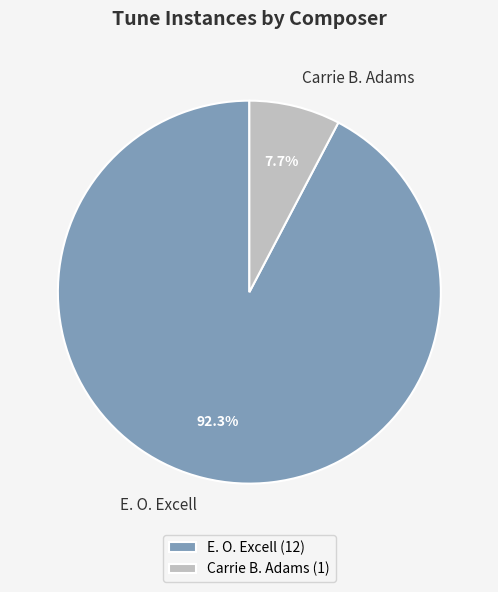

Does E. O. Excell represent more than half of the total?

Yes